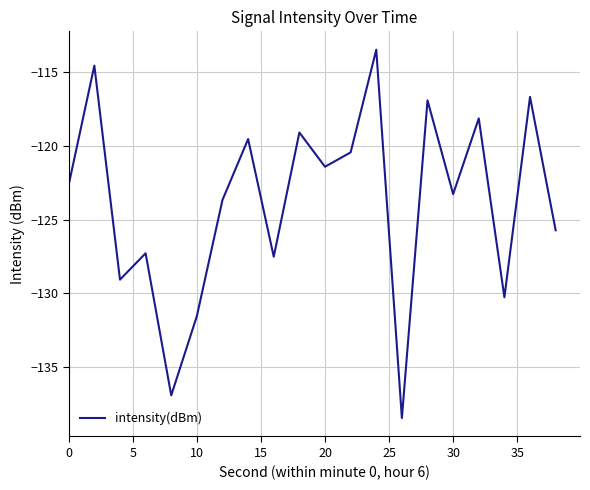

Is this an area chart (filled region under the line)?

No